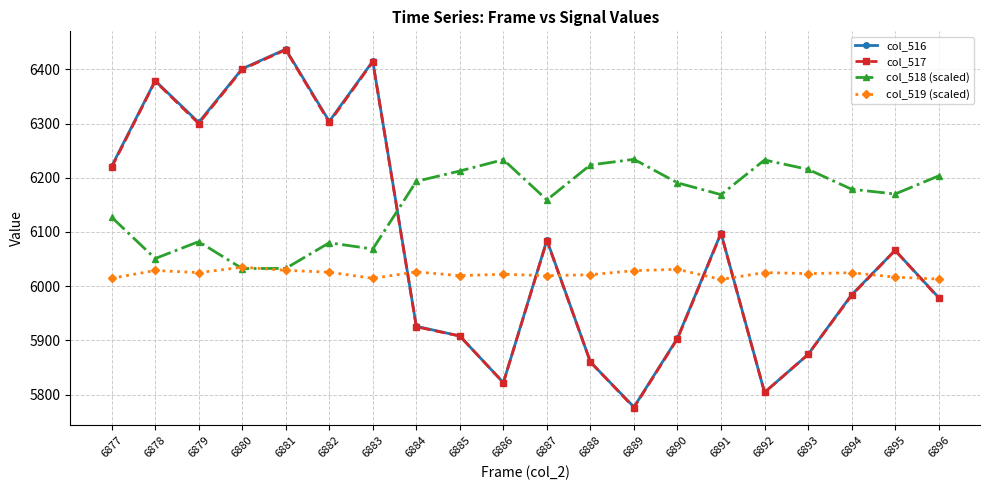

What is the difference between the maximum and minimum values in the col_519 (scaled) series?

22.6